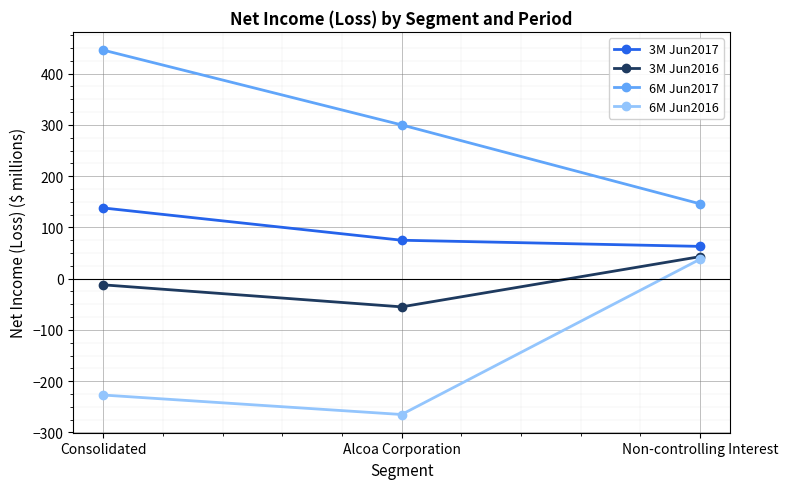

Where does the 3M Jun2017 series first go above 75?

Consolidated